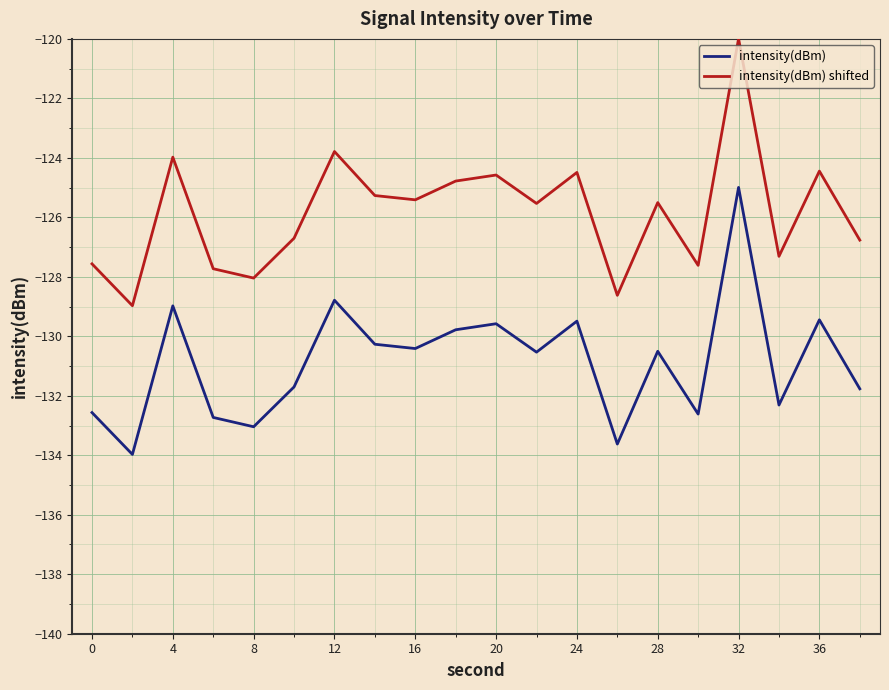

Which series has the largest total across all categories?

intensity(dBm) shifted